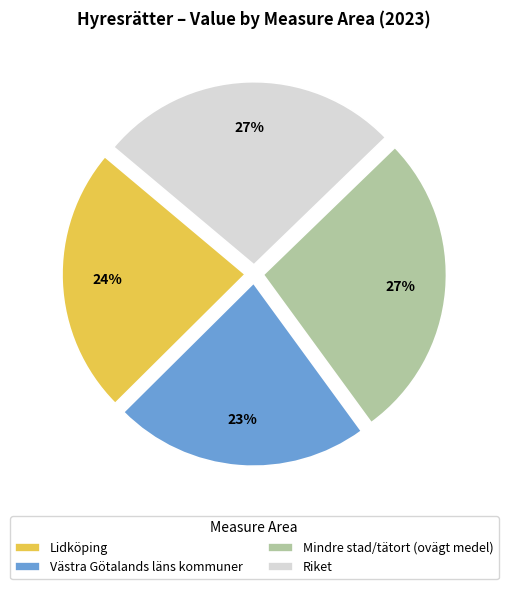

To the nearest percent, what percentage of the pie is Riket?

27%